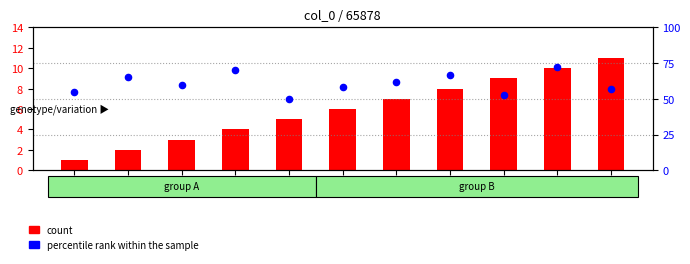

Which series has the widest spread of Y values?

percentile rank within the sample